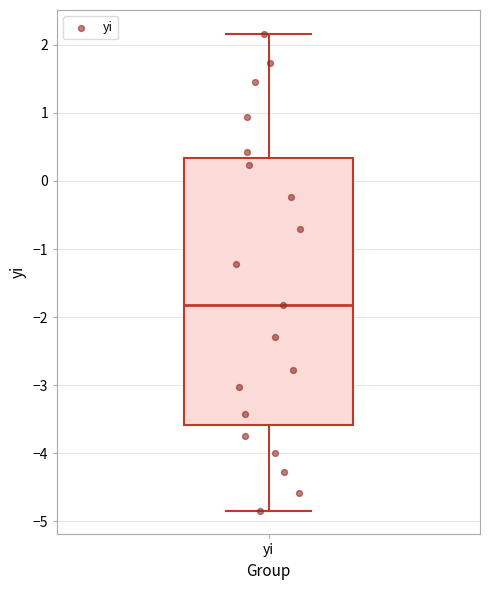

Read this box plot against the y-axis: the position of the median line, the range covered by the box, and the ends of both whiskers. The values are not printed on the chart, so give them approximately, as read against the axis.

median -1.8, box -3.6 to 0.3, whiskers -4.8 to 2.2